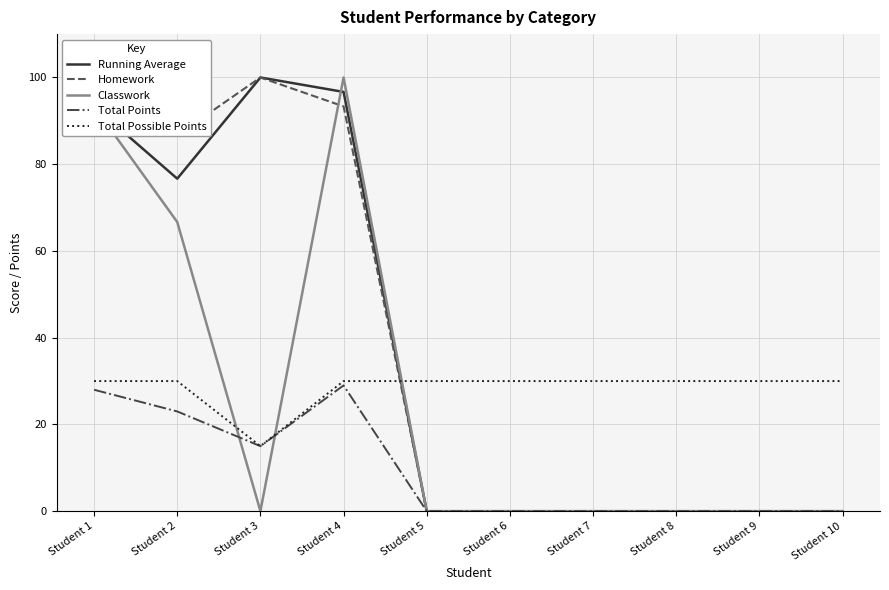

What is the difference between the maximum and second lowest values in the Classwork series?

100.0